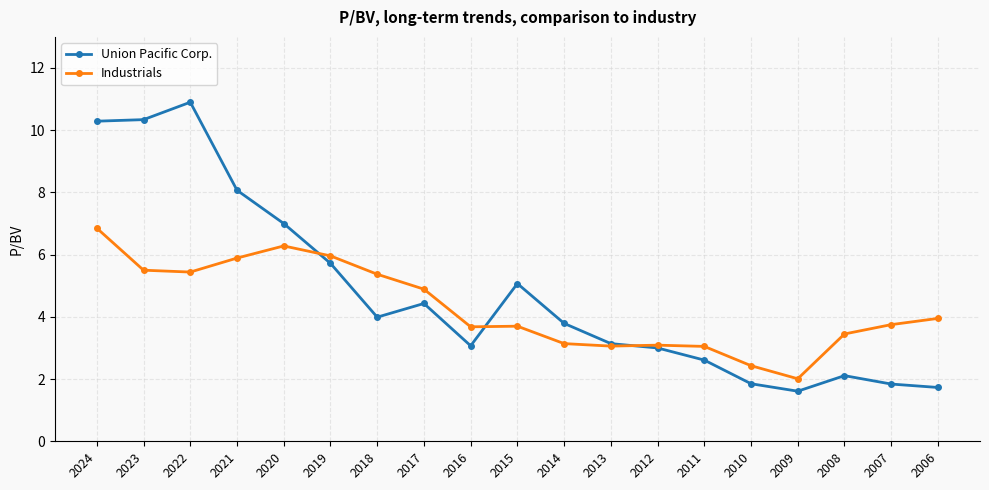

What is the difference between the maximum and minimum values in the Union Pacific Corp. series?

9.3